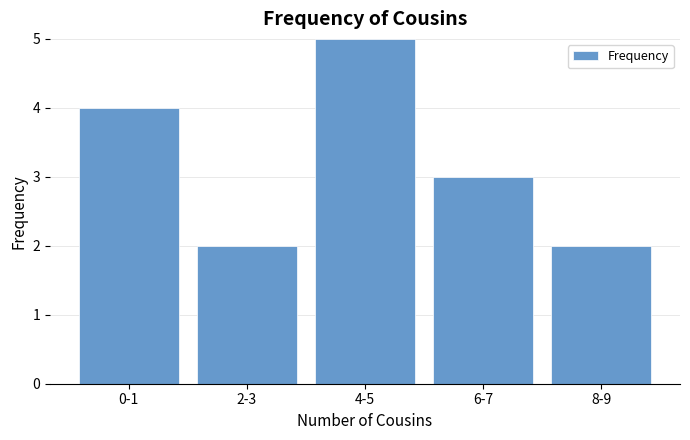

Reading left to right, list all the values displayed in this chart.

4	2	5	3	2